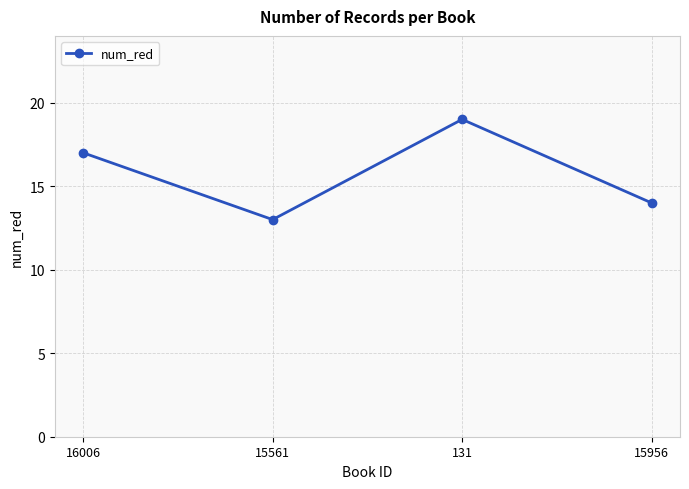

Approximately how many times larger is the value at 16006 compared to 15561?

1.3